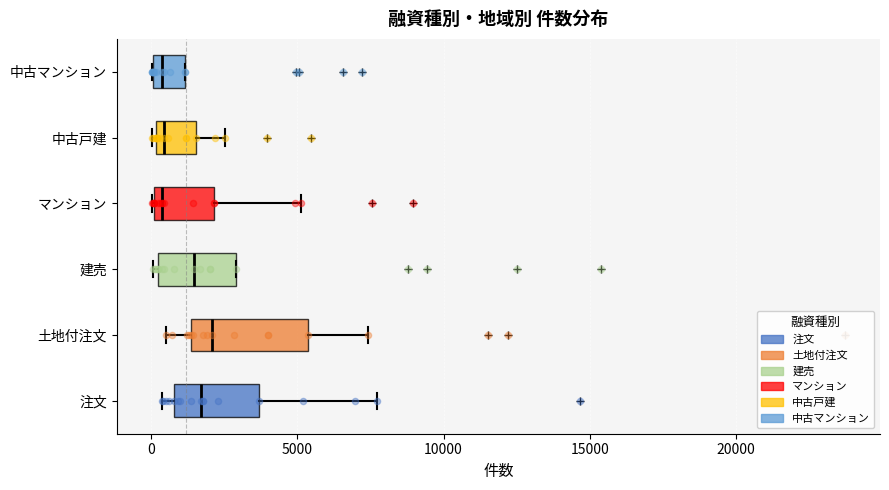

Reading bottom to top, transcribe this box plot: for each box, give where its median line is, the range the box spans, and where its two whiskers end, as read against the x-axis. The values are not printed on the chart, so give them approximately, as read against the axis.

注文: median 1500, box 1000 to 3500, whiskers 500 to 7500
土地付注文: median 2000, box 1500 to 5500, whiskers 500 to 7500
建売: median 1500, box 500 to 3000, whiskers 0 to 3000
マンション: median 500, box 0 to 2000, whiskers 0 to 5000
中古戸建: median 500, box 0 to 1500, whiskers 0 to 2500
中古マンション: median 500, box 0 to 1000, whiskers 0 to 1000